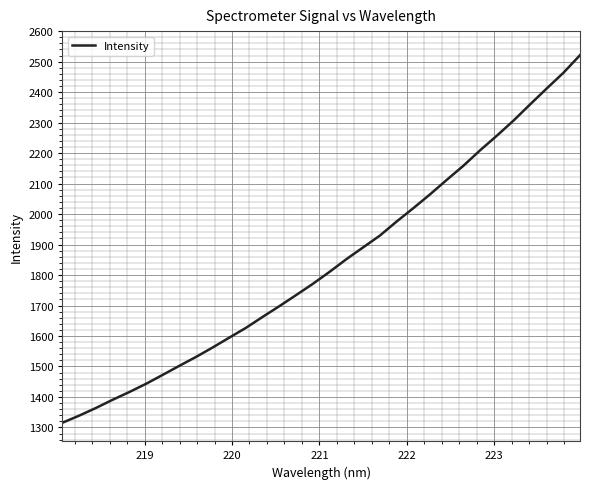

What is the smallest value displayed?

1315.4